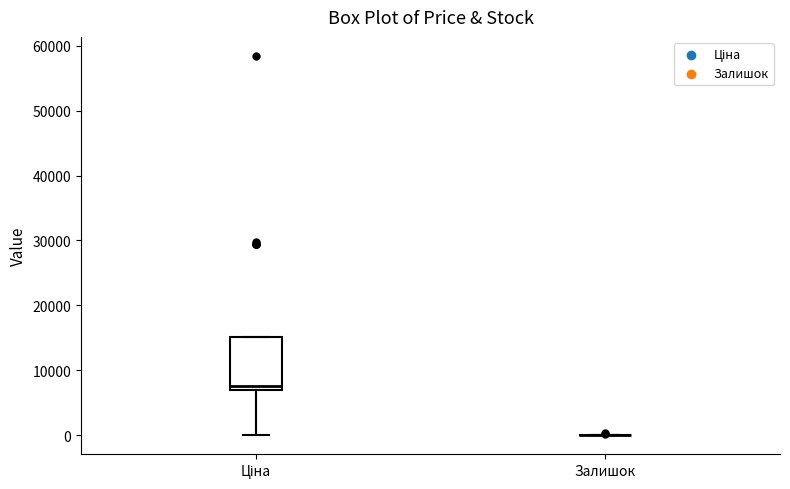

Reading left to right, transcribe this box plot: for each box, give where its median line is, the range the box spans, and where its two whiskers end, as read against the y-axis. The values are not printed on the chart, so give them approximately, as read against the axis.

Ціна: median 8000, box 7000 to 15000, whiskers 0 to 15000
Залишок: box collapsed to a line at 0, whiskers 0 to 0